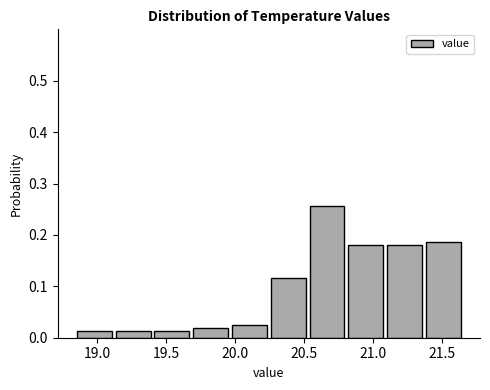

Over which range of the x-axis is the bar tallest?

20.55 to 20.80